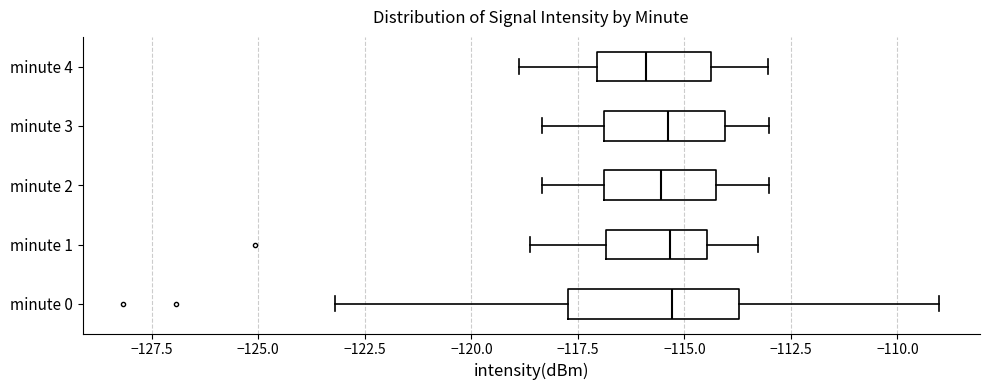

Which box is the widest, from its left edge to its right edge?

minute 0